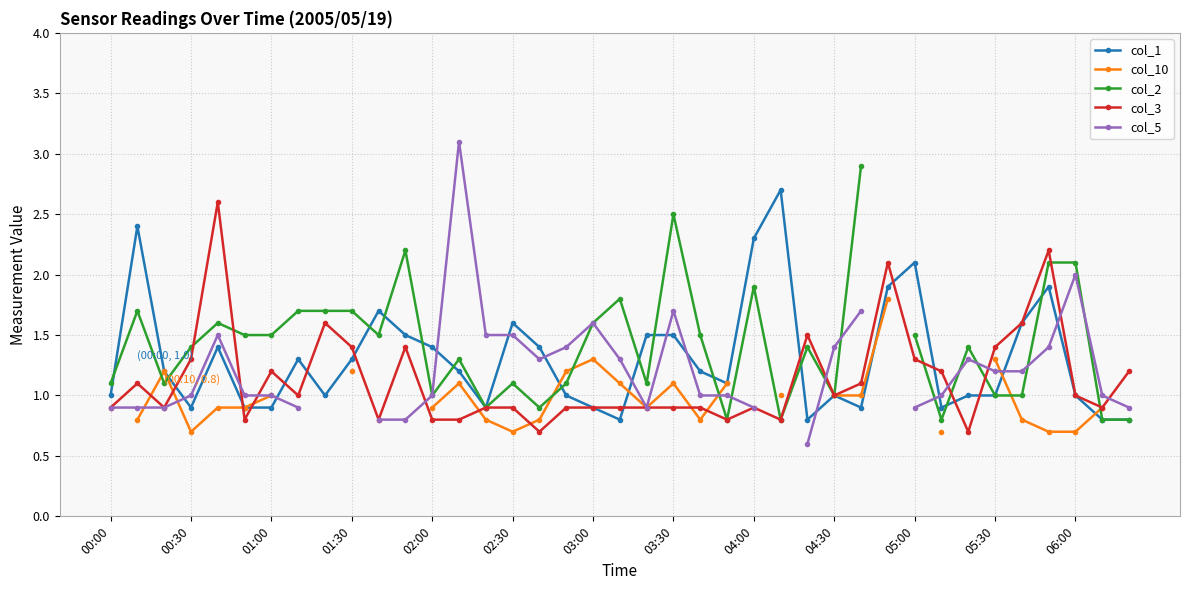

True or false: col_1 has more than 1 points higher than both neighbors.

True